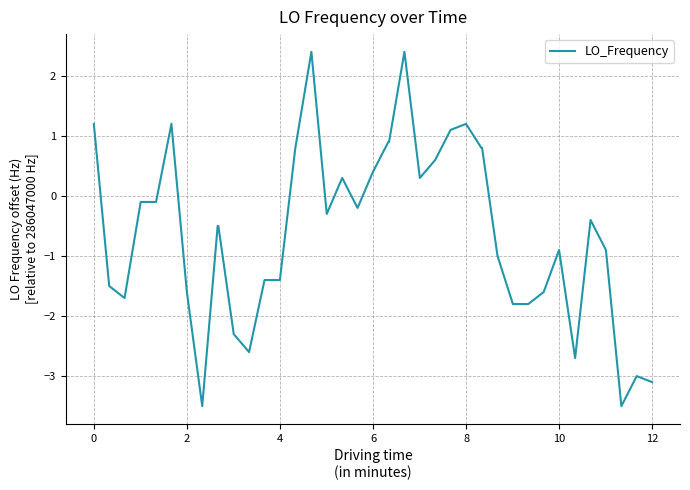

What is the smallest value displayed?

-3.5